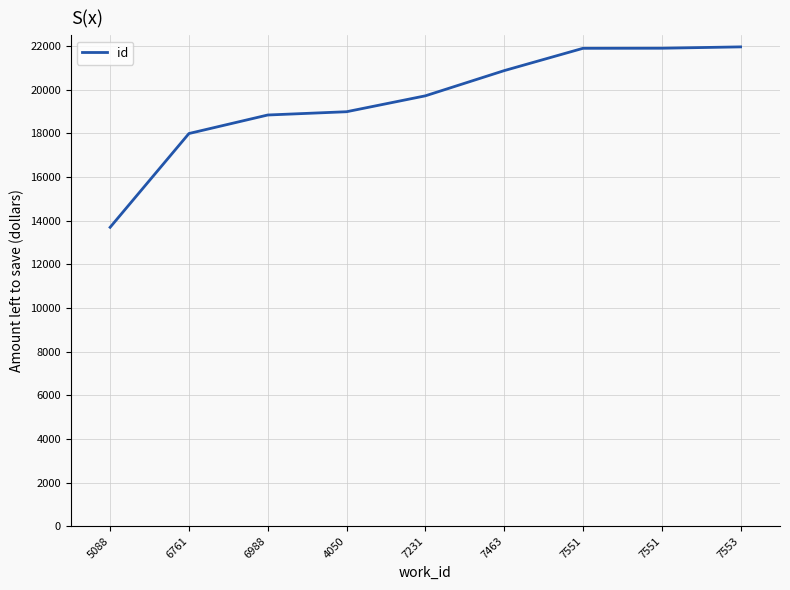

What is the ratio of the value at 7553 to the value at 6988?

1.2